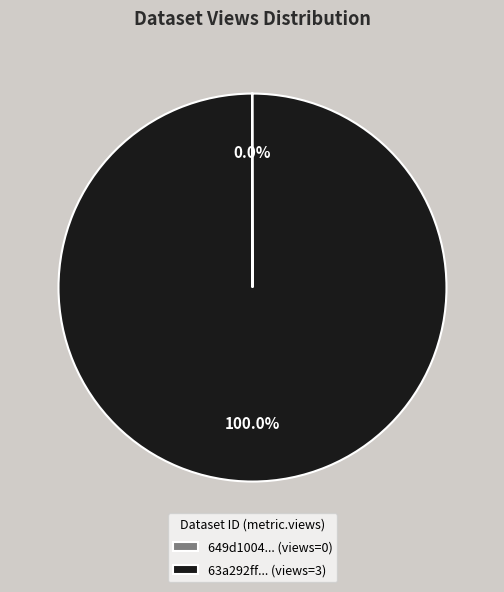

Which category has the biggest portion of the pie?

63a292ff... (views=3)